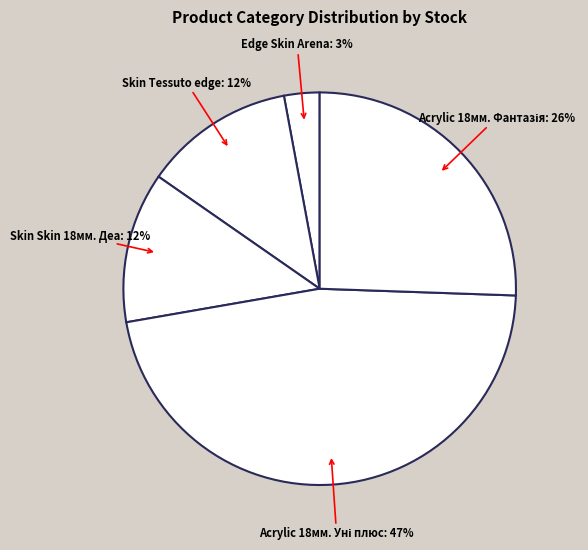

How many slices are in this pie chart?

5